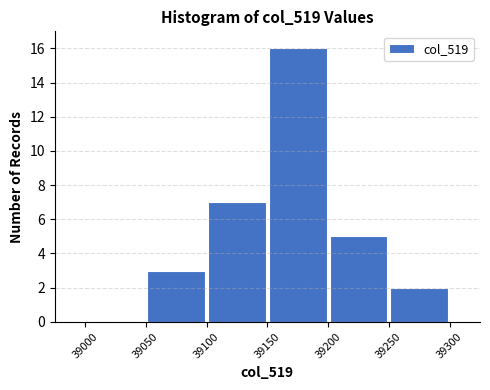

Which range on the x-axis has the tallest bar?

39150 to 39200